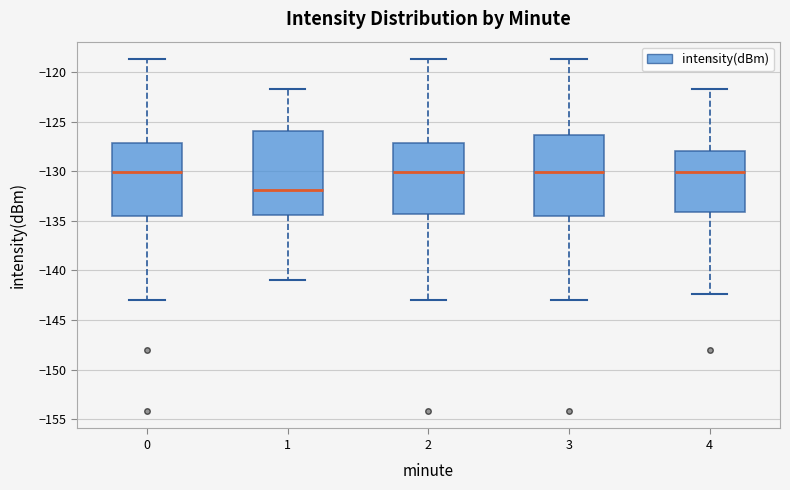

Reading left to right, transcribe this box plot: for each box, give where its median line is, the range the box spans, and where its two whiskers end, as read against the y-axis. The values are not printed on the chart, so give them approximately, as read against the axis.

0: median -130.0, box -134.5 to -127.0, whiskers -143.0 to -118.5
1: median -132.0, box -134.5 to -126.0, whiskers -141.0 to -122.0
2: median -130.0, box -134.5 to -127.0, whiskers -143.0 to -118.5
3: median -130.0, box -134.5 to -126.5, whiskers -143.0 to -118.5
4: median -130.0, box -134.0 to -128.0, whiskers -142.5 to -122.0